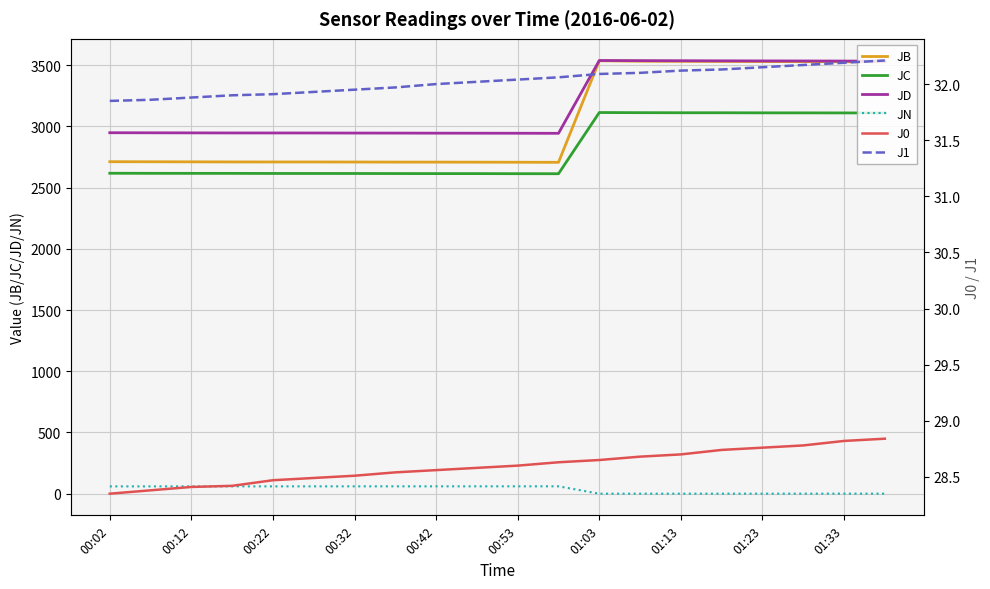

True or false: JN and JB cross at least once.

False